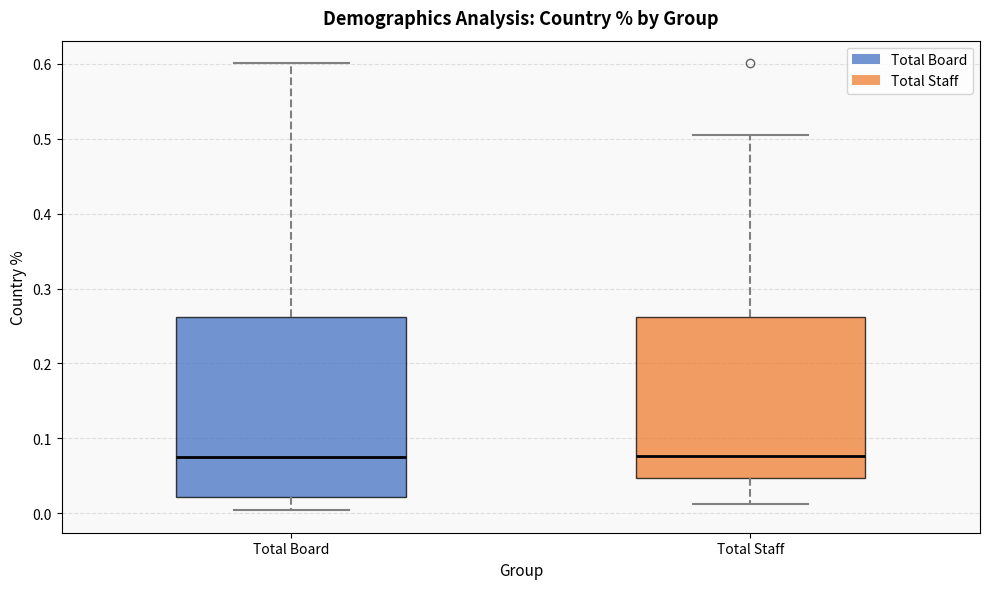

Reading left to right, read every box against the y-axis: the position of its median line, the range the box covers, and the ends of its whiskers. The values are not printed on the chart, so give them approximately, as read against the axis.

Total Board: median 0.08, box 0.02 to 0.26, whiskers 0.00 to 0.60
Total Staff: median 0.08, box 0.05 to 0.26, whiskers 0.01 to 0.51